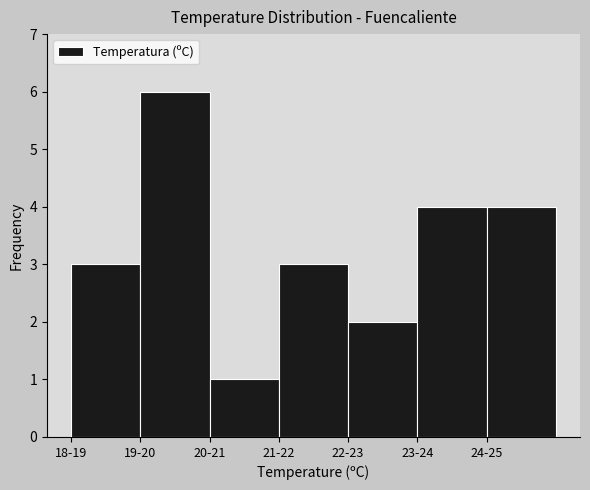

Reading left to right, what are all the values shown in this chart?

18-19=3	19-20=6	20-21=1	21-22=3	22-23=2	23-24=4	24-25=4